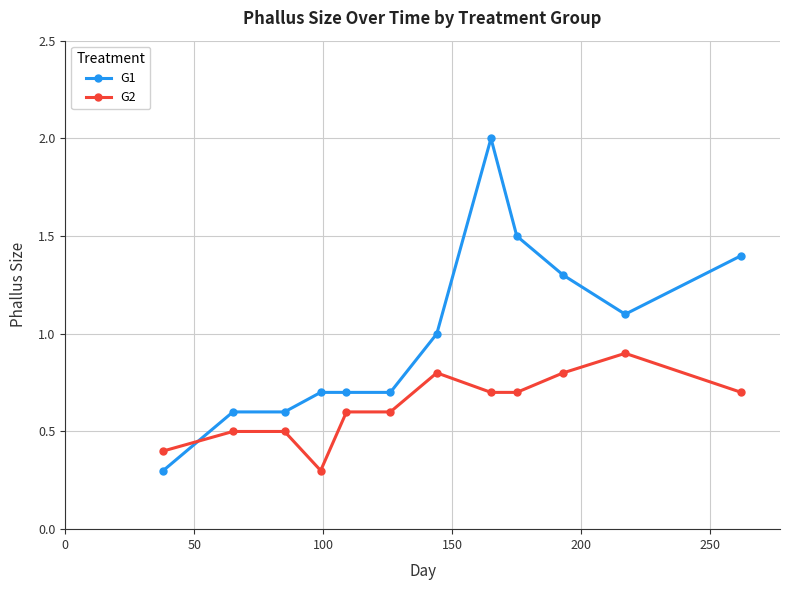

True or false: G1 has more than 0 points higher than both neighbors.

True